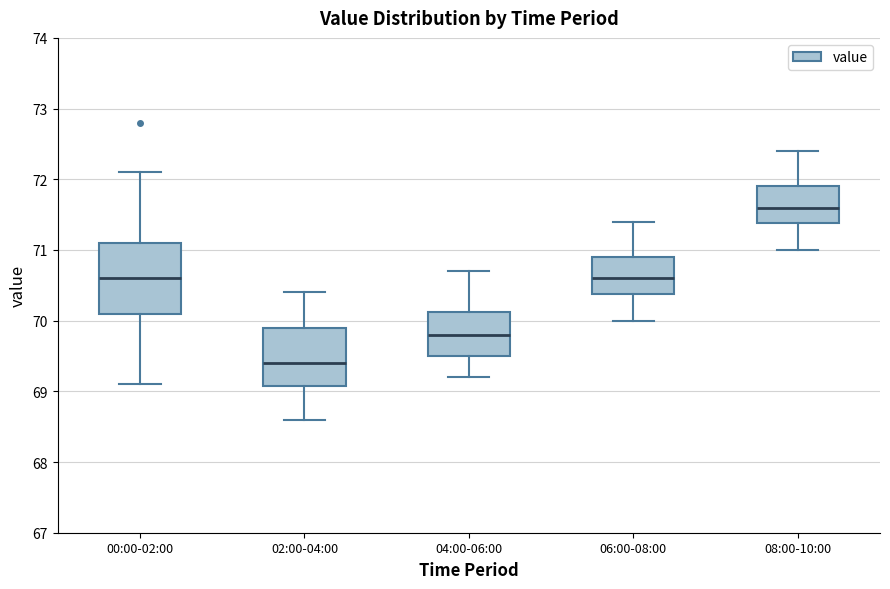

Reading left to right, transcribe this box plot: for each box, give where its median line is, the range the box spans, and where its two whiskers end, as read against the y-axis. The values are not printed on the chart, so give them approximately, as read against the axis.

00:00-02:00: median 70.6, box 70.1 to 71.1, whiskers 69.1 to 72.1
02:00-04:00: median 69.4, box 69.1 to 69.9, whiskers 68.6 to 70.4
04:00-06:00: median 69.8, box 69.5 to 70.1, whiskers 69.2 to 70.7
06:00-08:00: median 70.6, box 70.4 to 70.9, whiskers 70.0 to 71.4
08:00-10:00: median 71.6, box 71.4 to 71.9, whiskers 71.0 to 72.4